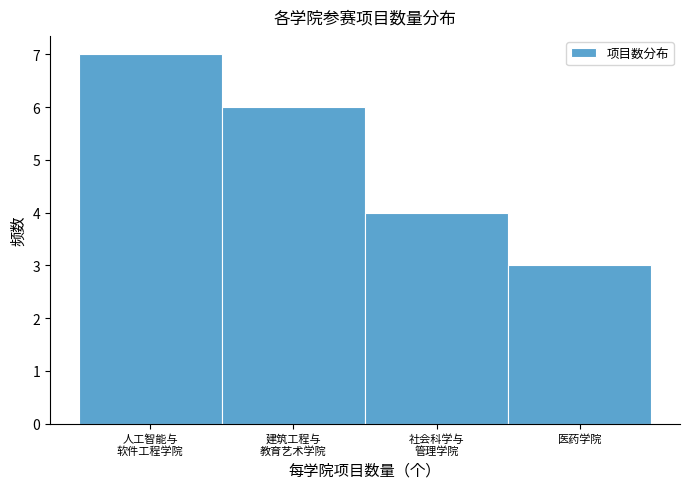

Reading left to right, transcribe all the data shown in this chart.

7	6	4	3